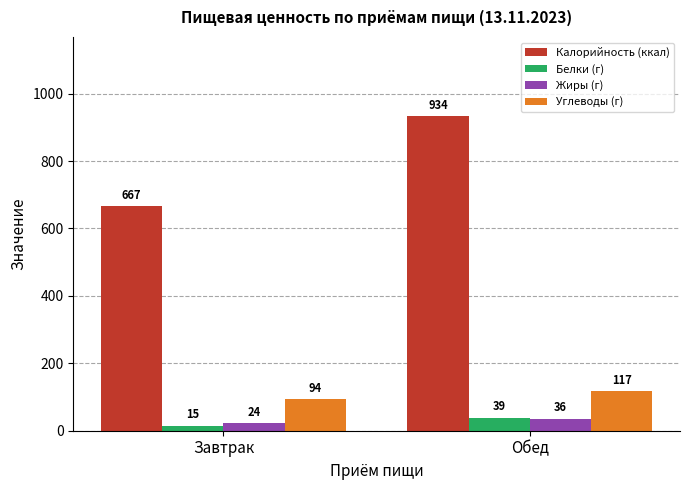

Which series has the largest total across all categories?

Калорийность (ккал)